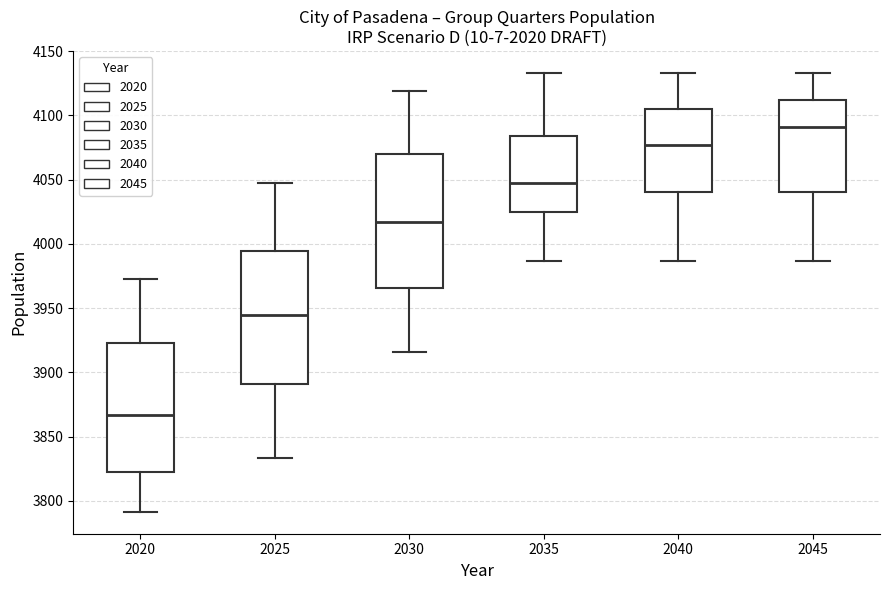

Where does the lower whisker of the box at x = 2045 end on the y-axis? The values are not printed on the chart, so give them approximately, as read against the axis.

3985